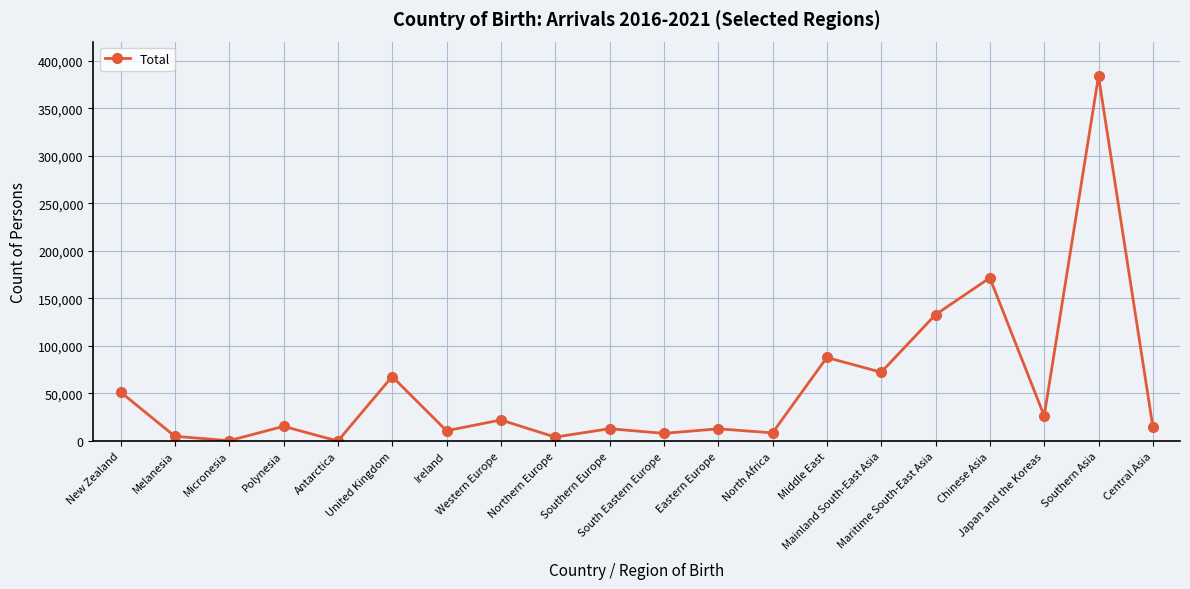

At which category does the data reach its first local peak?

Polynesia